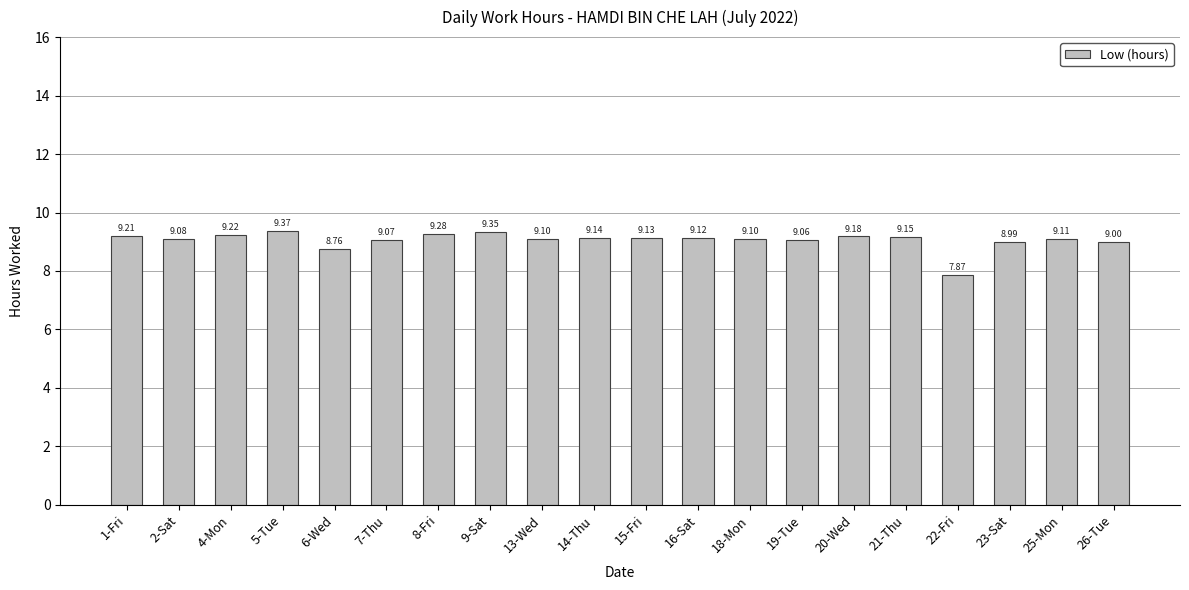

Between 19-Tue and 16-Sat, which is larger?

16-Sat